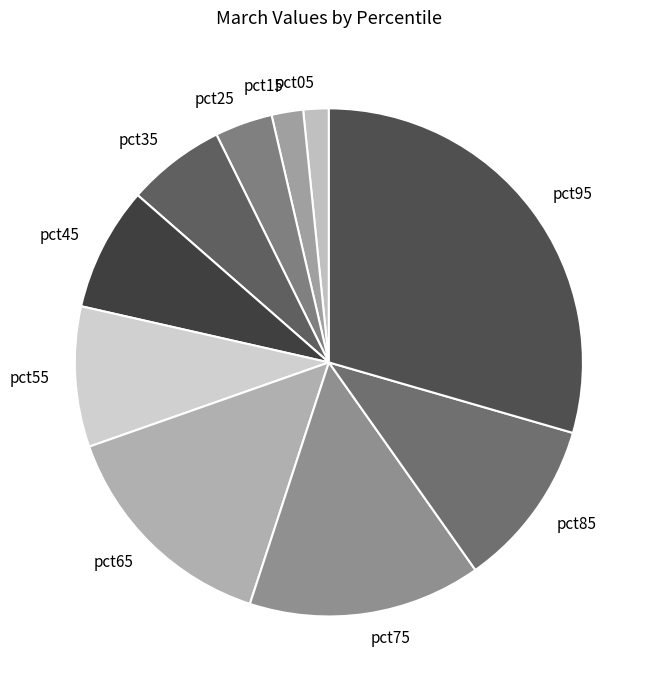

Combined, do pct35 and pct95 account for over 50%?

No